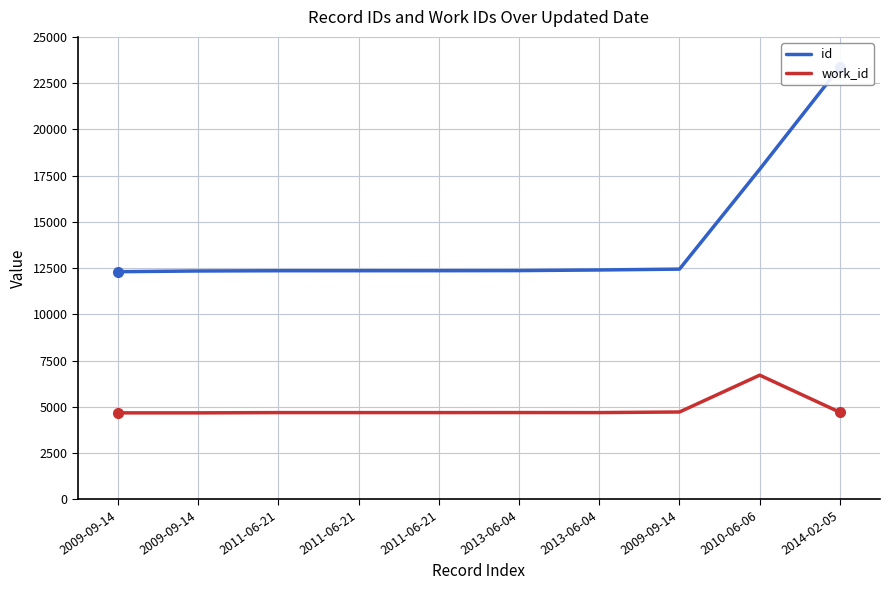

Rank the categories by id value from lowest to highest.

2009-09-14, 2009-09-14, 2011-06-21, 2011-06-21, 2011-06-21, 2013-06-04, 2013-06-04, 2009-09-14, 2010-06-06, 2014-02-05